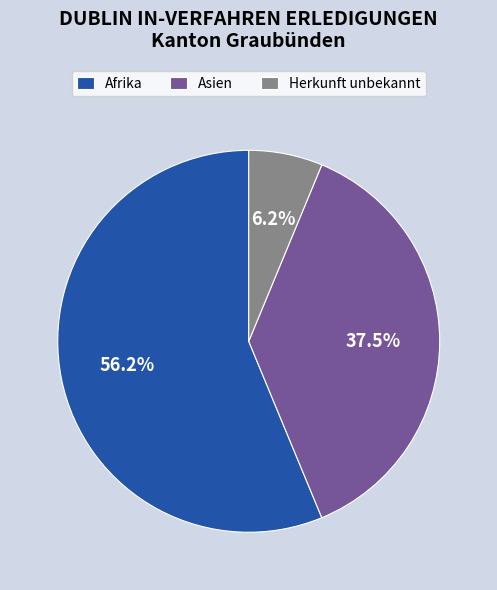

To the nearest percent, what percentage of the pie is Afrika?

56%